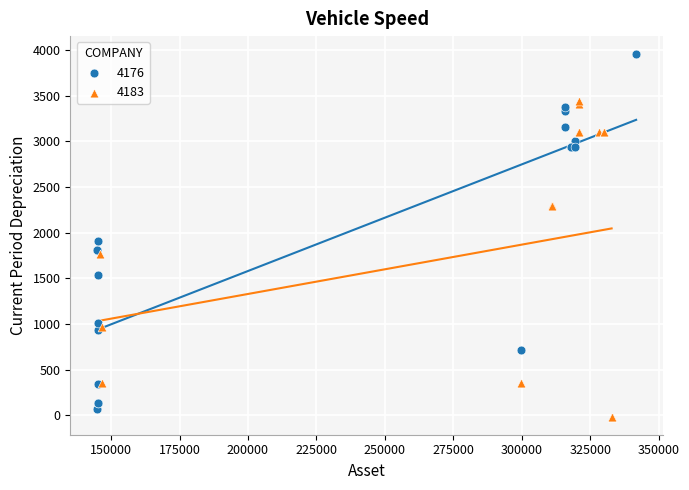

Which series contains the highest Y value?

4176